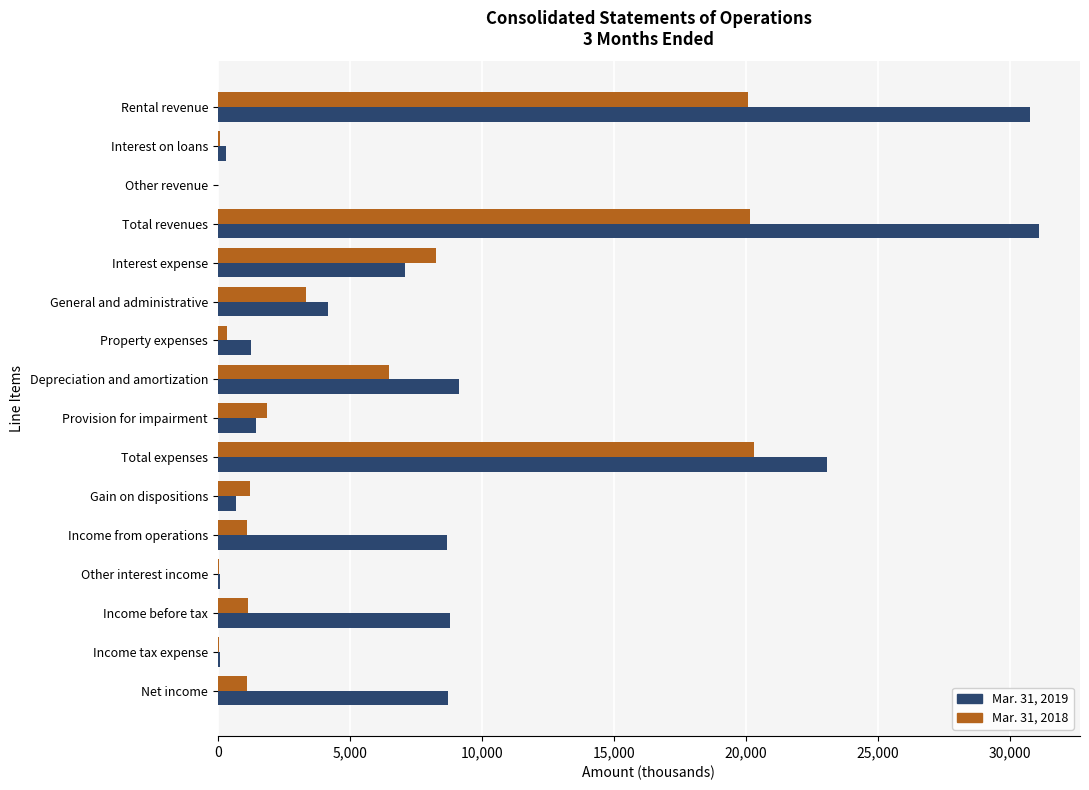

Is the value of Mar. 31, 2019 at Property expenses greater than the value of Mar. 31, 2018 at Income tax expense?

Yes